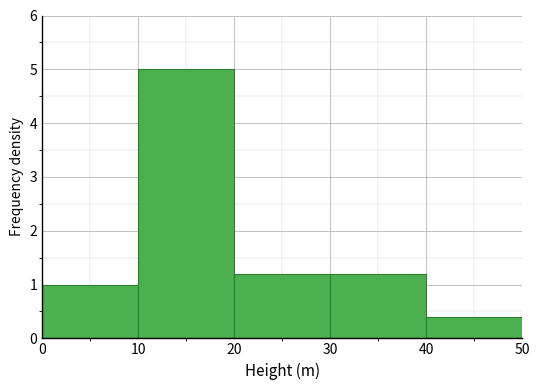

Over which range of the x-axis is the bar tallest?

10 to 20